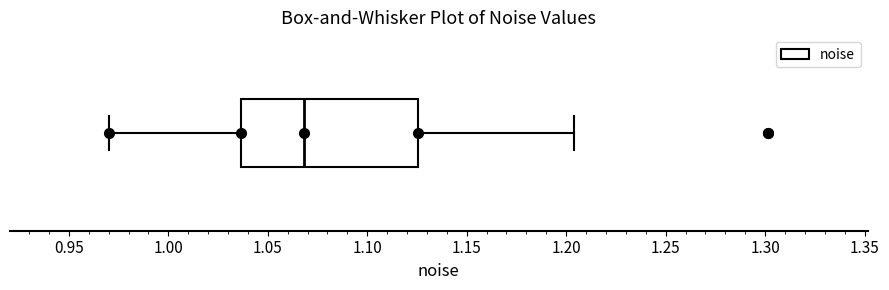

Where is the right edge of the box on the x-axis? The values are not printed on the chart, so give them approximately, as read against the axis.

1.125